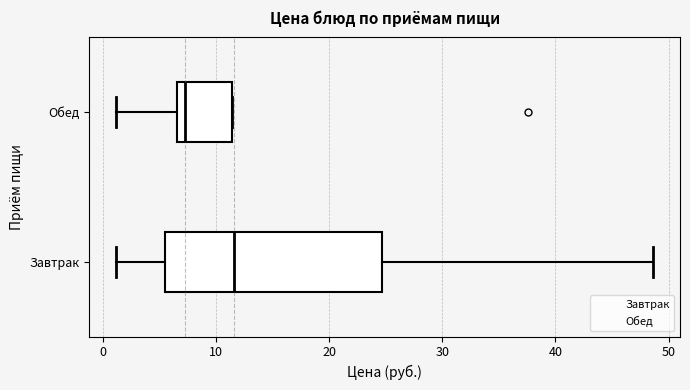

Where is the left edge of the box for Обед on the x-axis? The values are not printed on the chart, so give them approximately, as read against the axis.

7